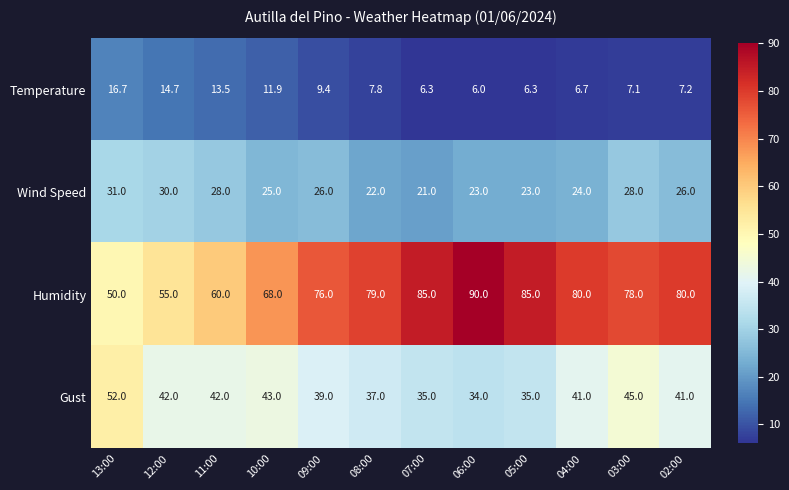

At which category does the chart reach its peak across all series?

06:00